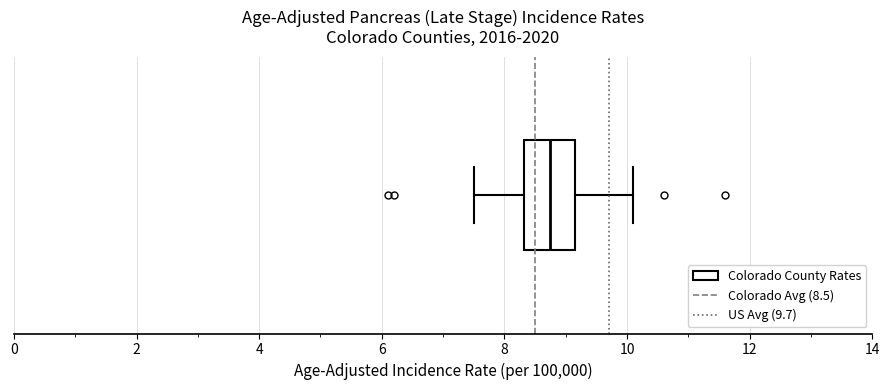

Read this box plot against the x-axis: the position of the median line, the range covered by the box, and the ends of both whiskers. The values are not printed on the chart, so give them approximately, as read against the axis.

median 8.8, box 8.4 to 9.2, whiskers 7.6 to 10.2